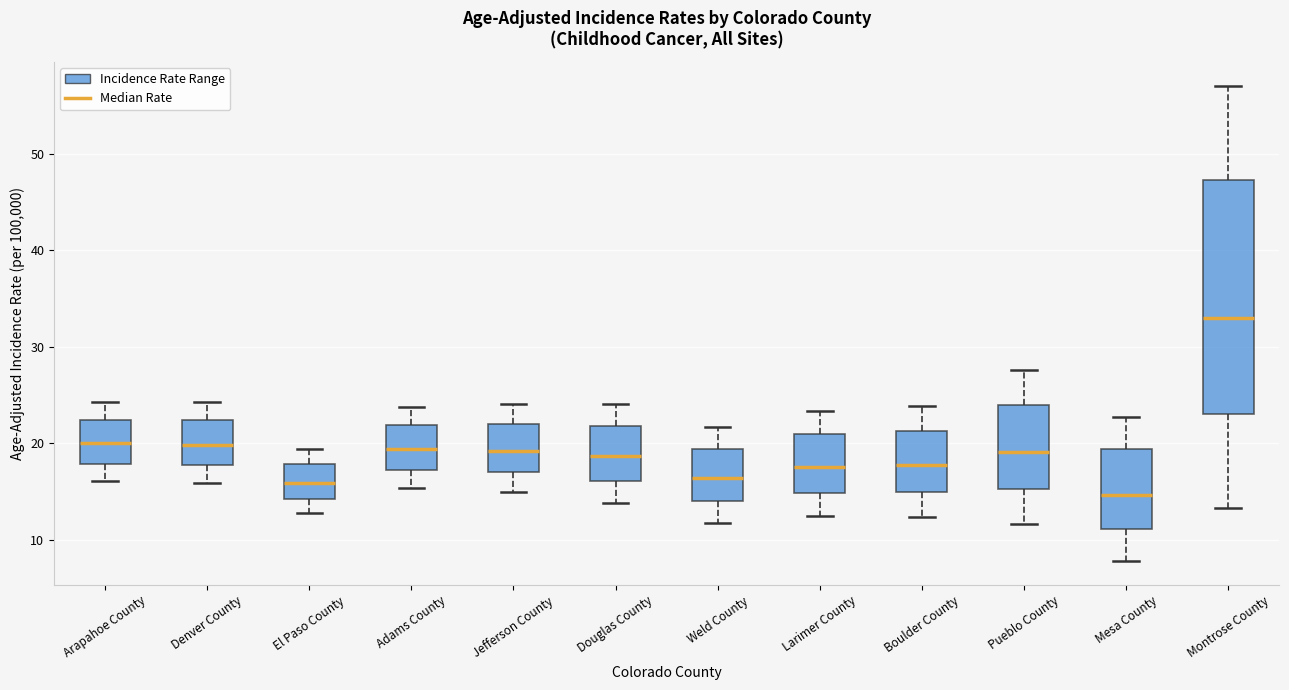

Which box has the lowest median line?

Mesa County